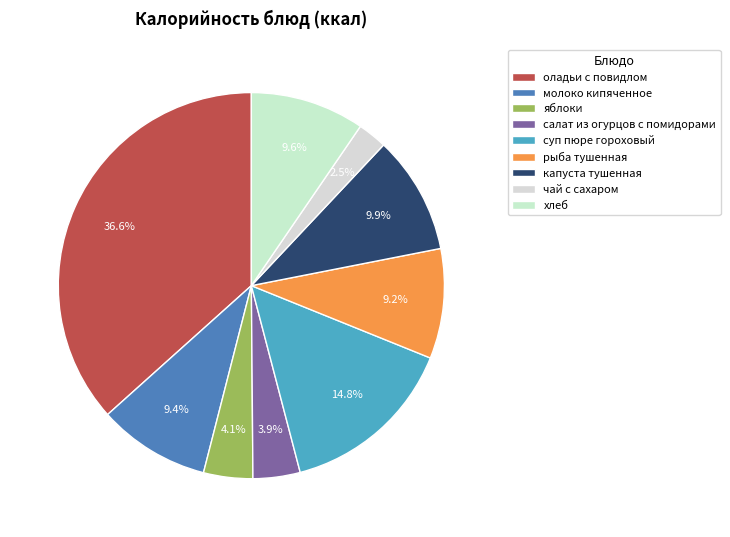

Combined, what portion of the pie is капуста тушенная and чай с сахаром?

12.4%